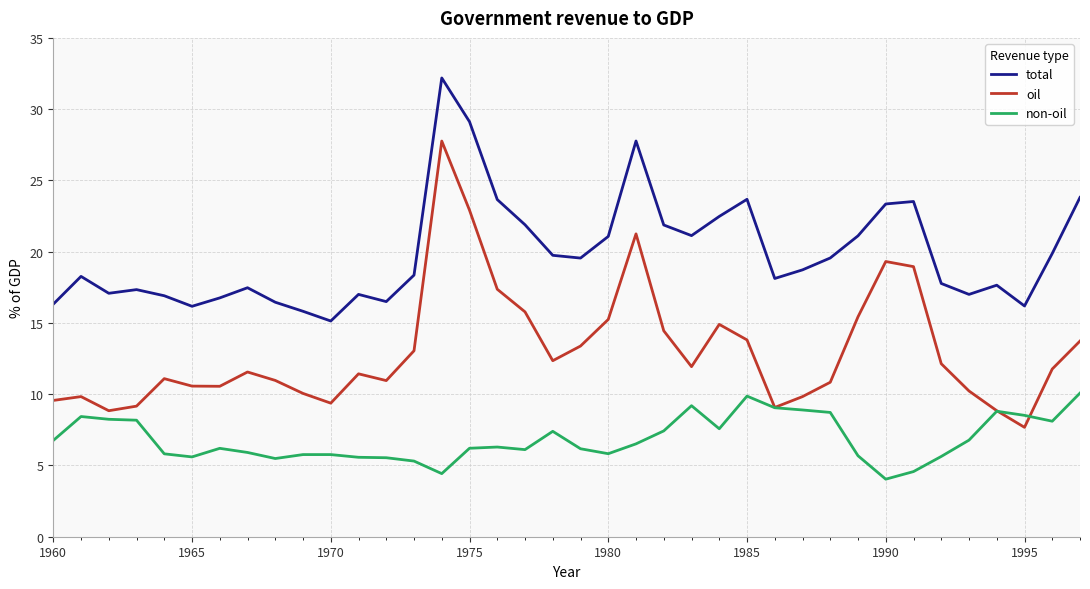

What is the average value of the oil series?

13.1